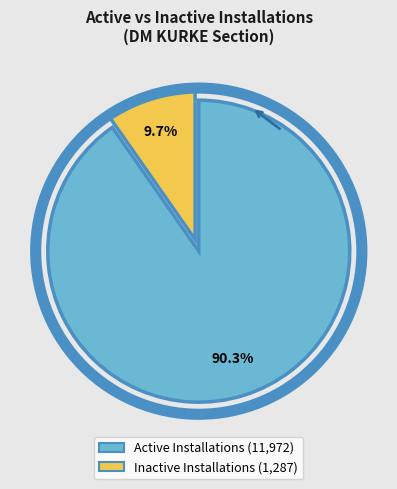

Between Active Installations and Inactive Installations, which is larger?

Active Installations